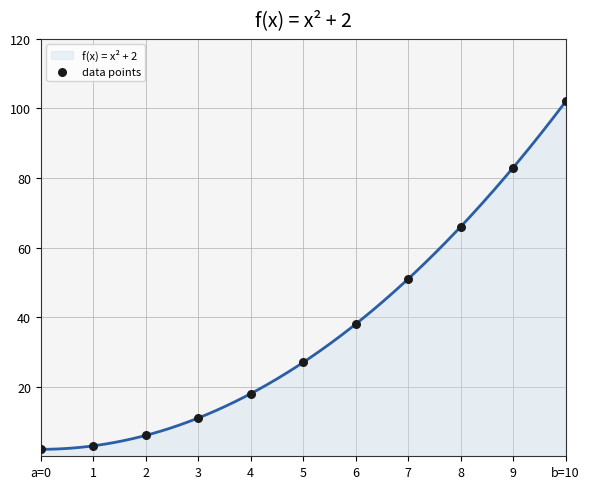

Between 4 and 3, which is larger?

4